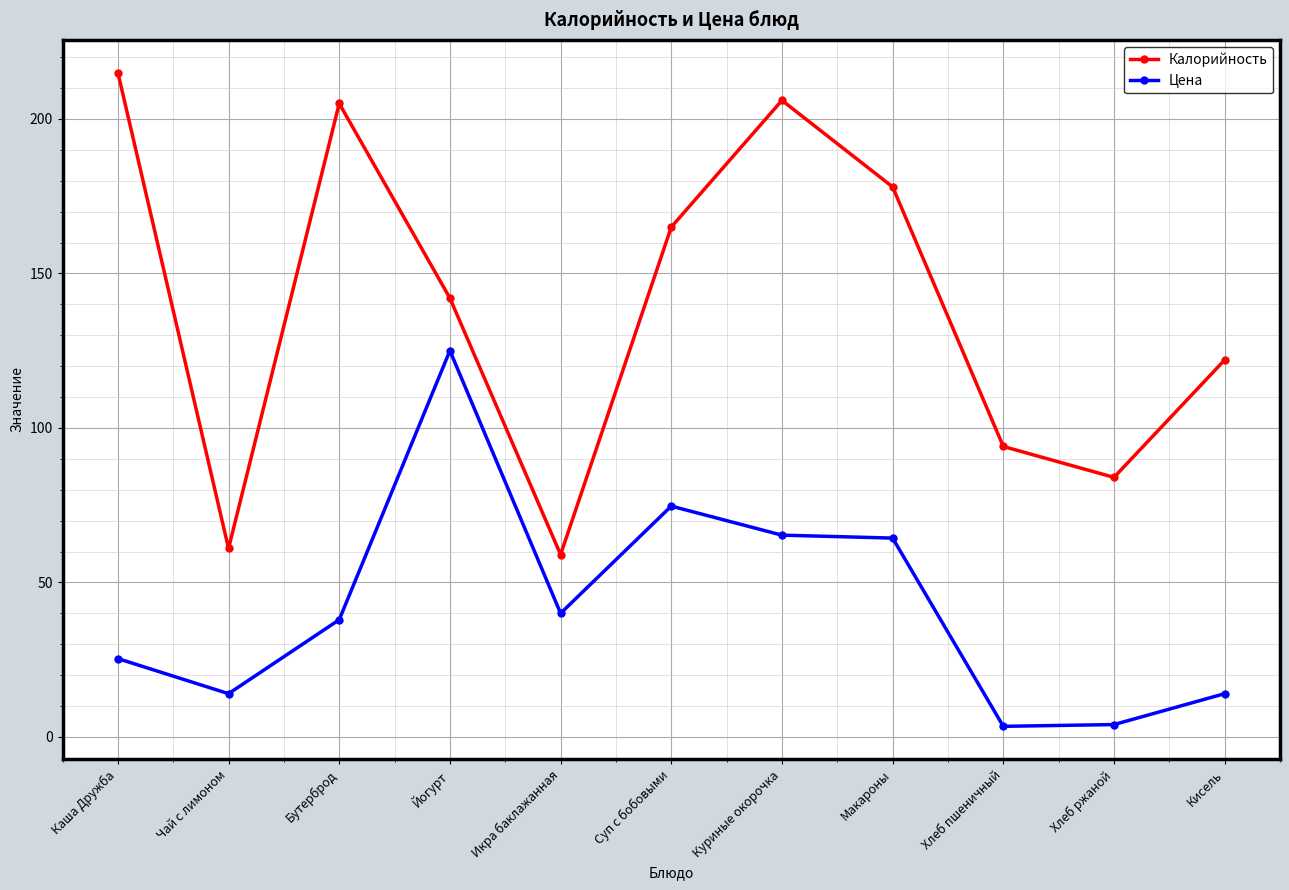

At Куриные окорочка, list the series in order from largest to smallest.

Калорийность, Цена